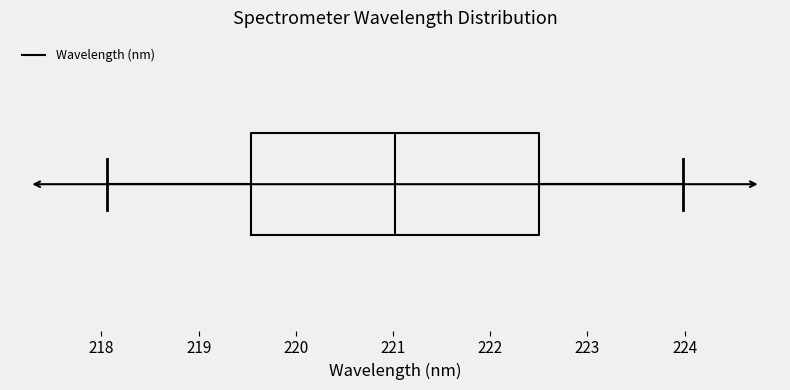

Where is the right edge of the box on the x-axis? The values are not printed on the chart, so give them approximately, as read against the axis.

222.5